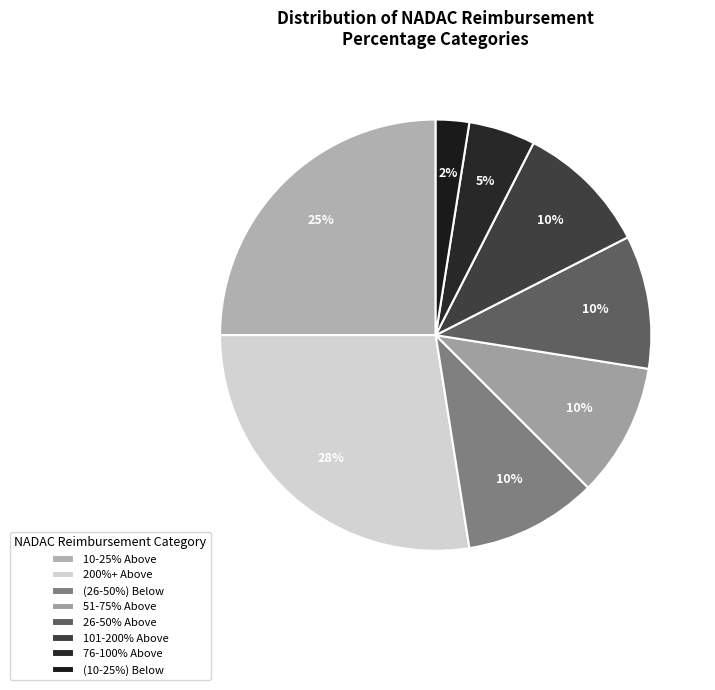

How many segments does this pie chart have?

8